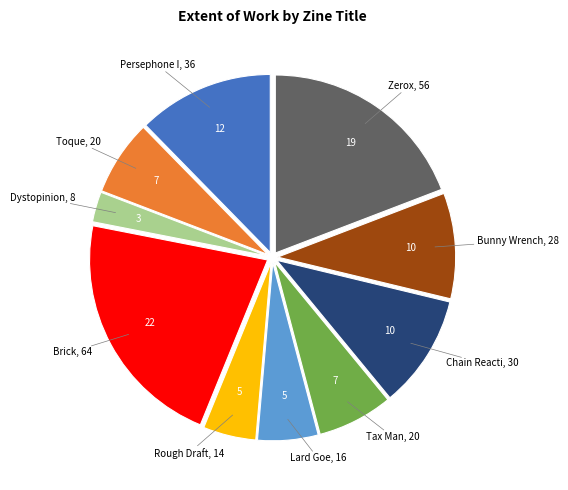

Is there any slice that represents more than half of the pie?

No